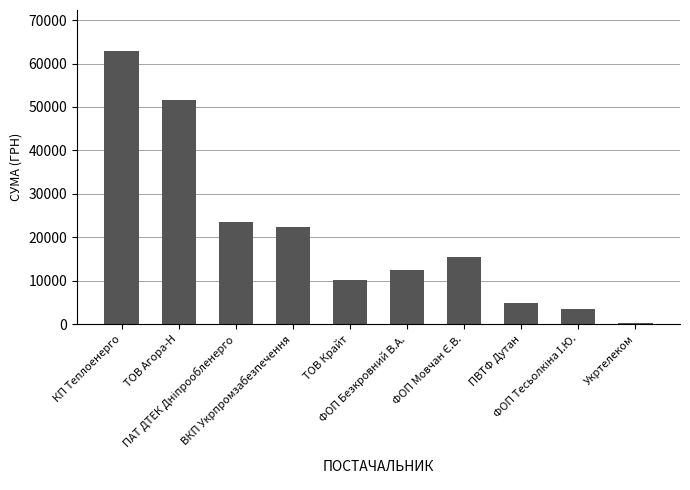

What is the label of the 6th bar from the right?

ТОВ Крайт